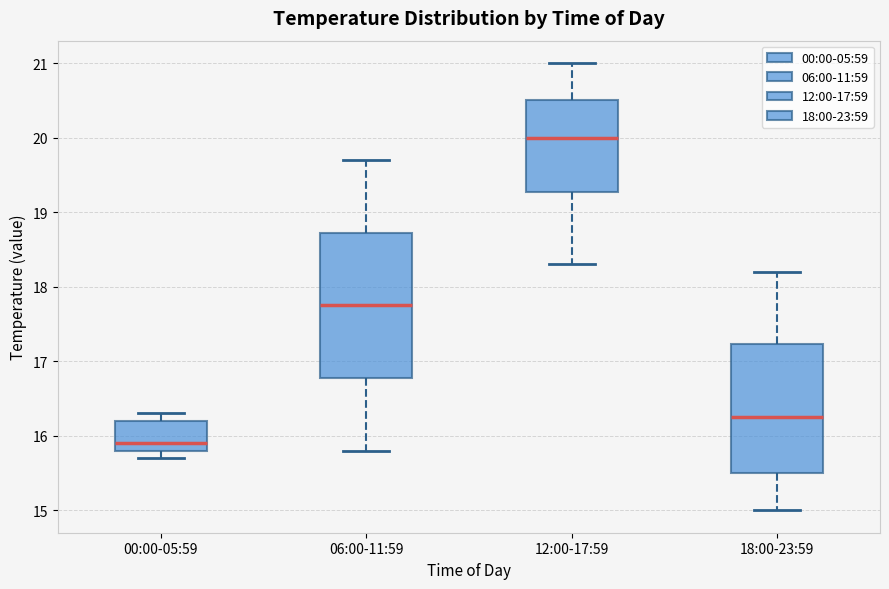

Which box's median line is the lowest?

00:00-05:59